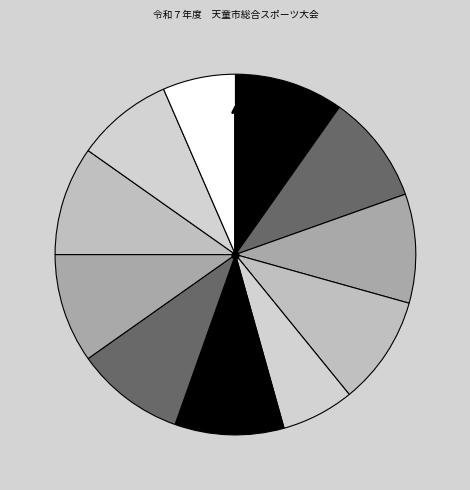

How many segments does this pie chart have?

11